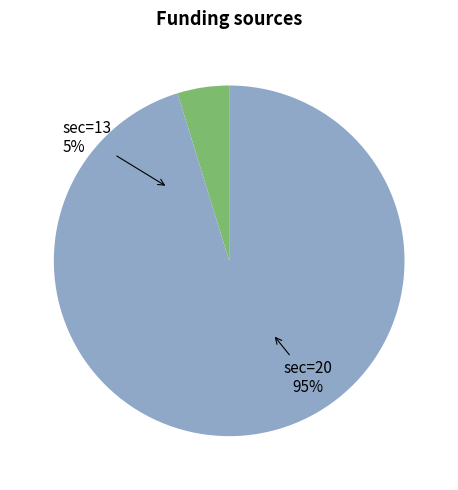

Which has a higher value, sec=13 or sec=20?

sec=20